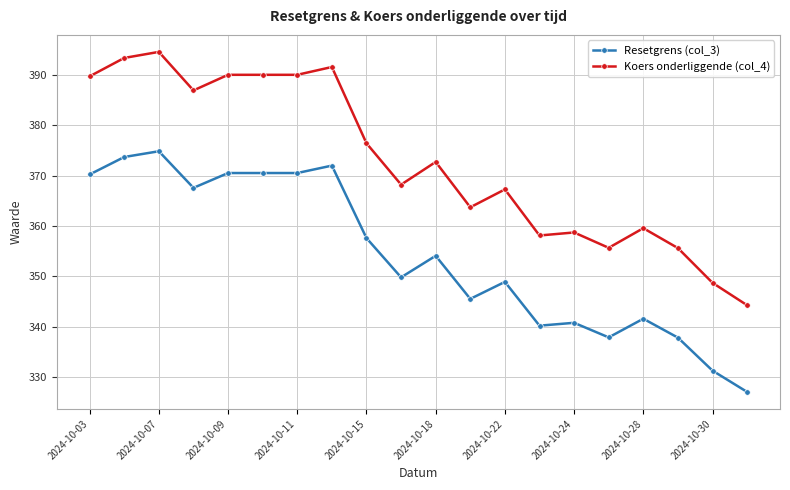

What is the difference between the maximum and minimum values in the Koers onderliggende (col_4) series?

50.3